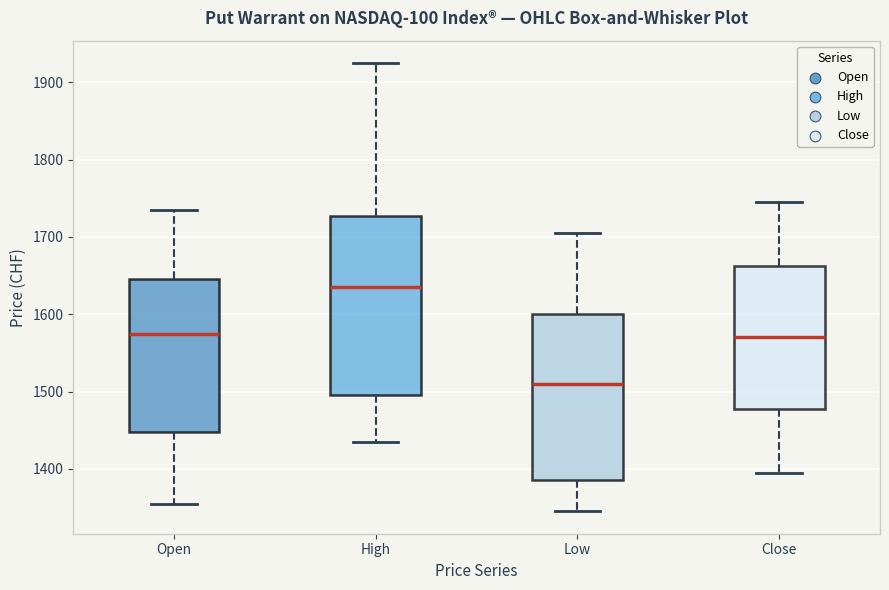

Reading left to right, transcribe this box plot: for each box, give where its median line is, the range the box spans, and where its two whiskers end, as read against the y-axis. The values are not printed on the chart, so give them approximately, as read against the axis.

Open: median 1580, box 1450 to 1650, whiskers 1360 to 1740
High: median 1640, box 1500 to 1730, whiskers 1440 to 1930
Low: median 1510, box 1390 to 1600, whiskers 1350 to 1710
Close: median 1570, box 1480 to 1660, whiskers 1400 to 1750